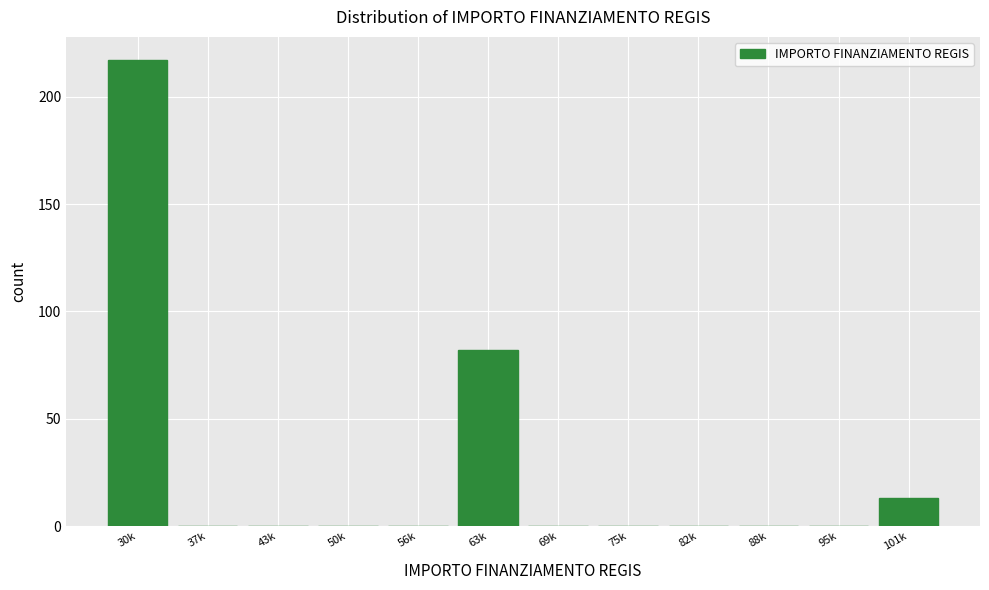

Reading left to right, what are all the values shown in this chart?

30k=217	37k=0	43k=0	50k=0	56k=0	63k=82	69k=0	75k=0	82k=0	88k=0	95k=0	101k=13